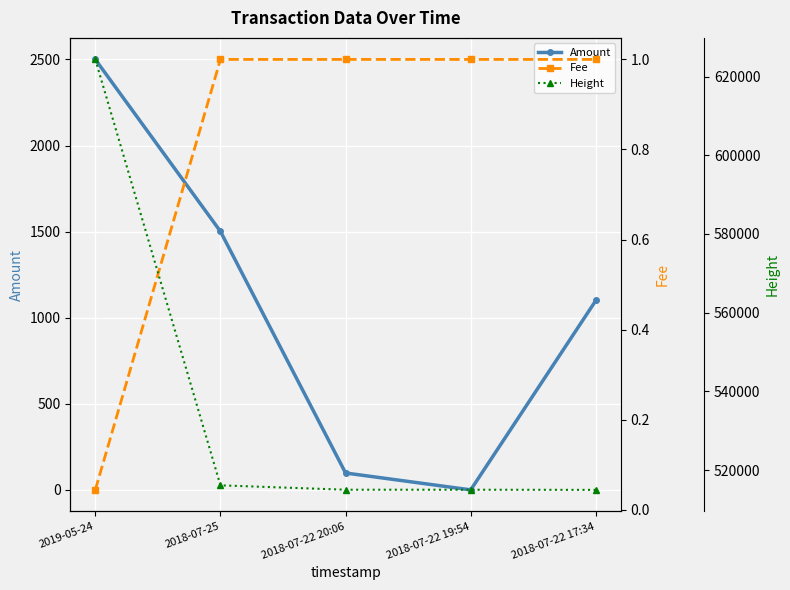

True or false: Fee and Amount intersect in this chart.

True